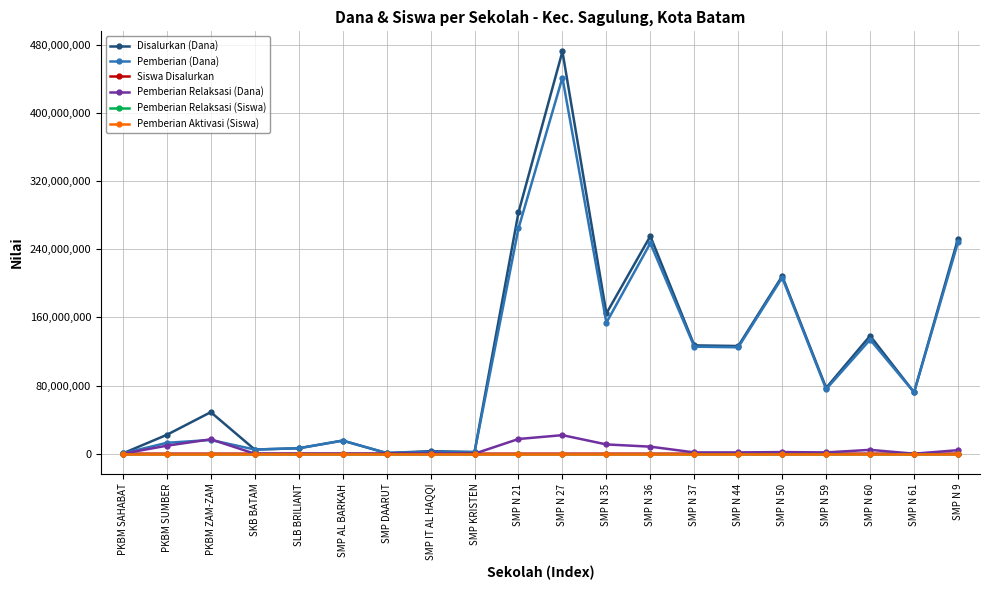

True or false: Pemberian (Dana) has more than 0 interior local peaks.

True